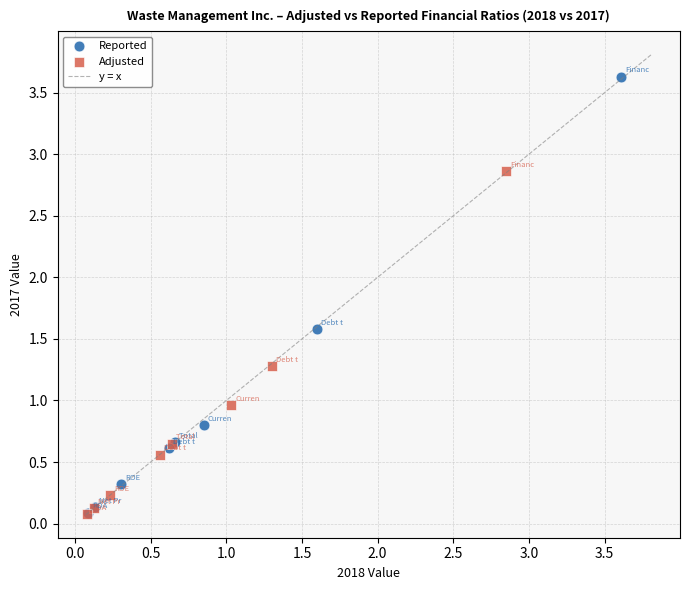

Which series contains the highest Y value?

Reported